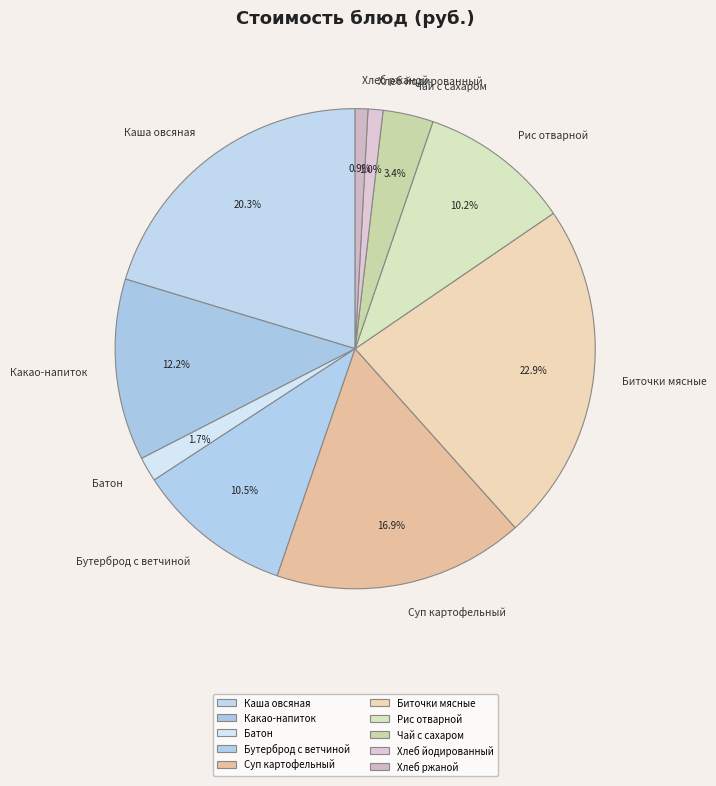

Between Какао-напиток and Чай с сахаром, which is larger?

Какао-напиток